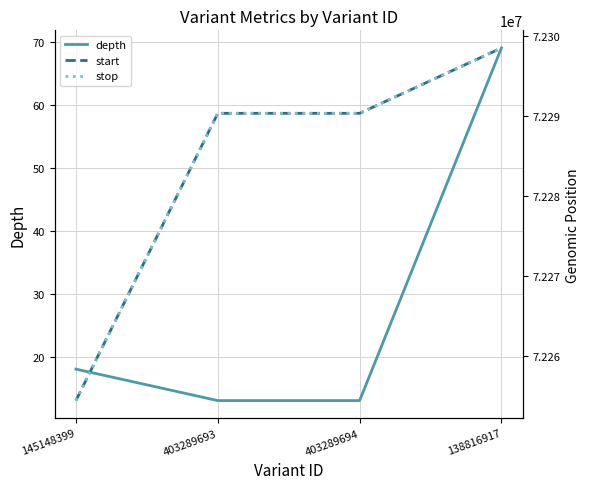

Count the number of categories in the chart.

4